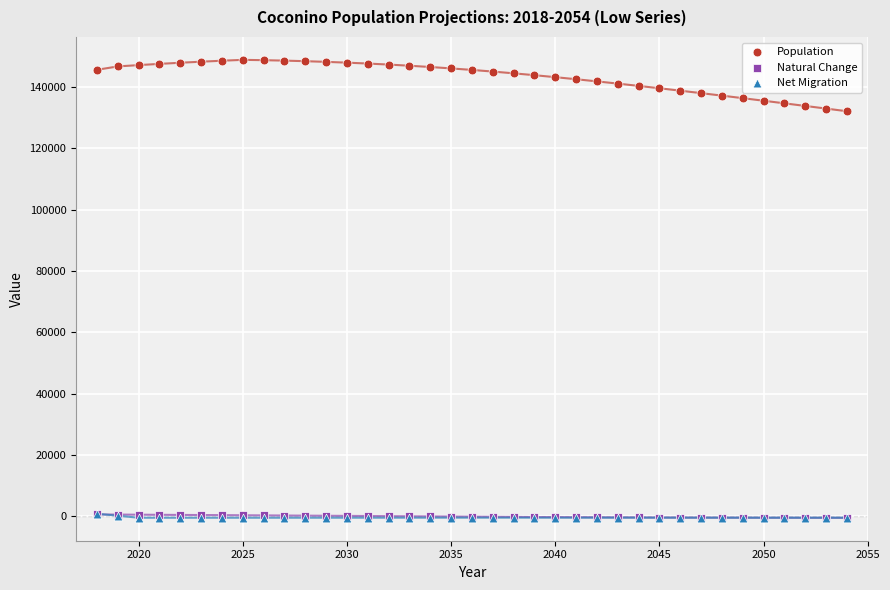

Which series contains the highest Y value?

Population